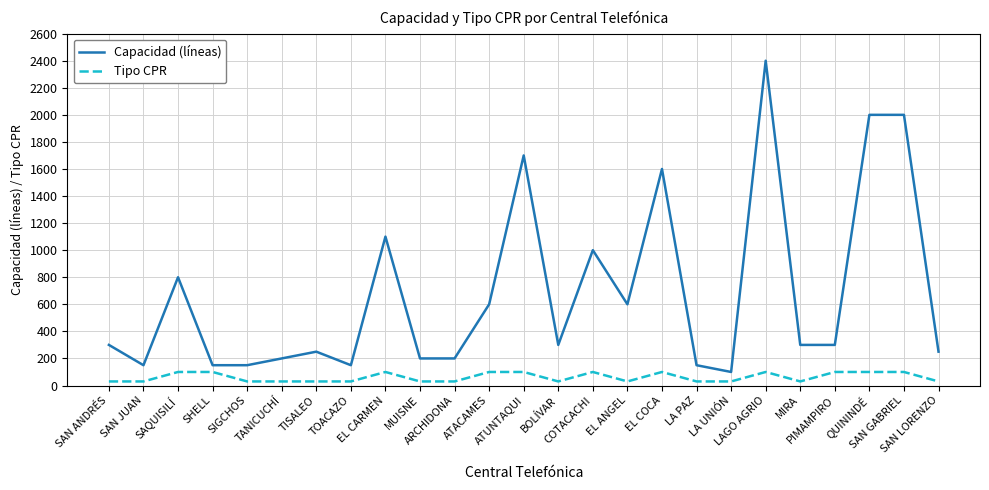

What position from the right is EL CARMEN?

17